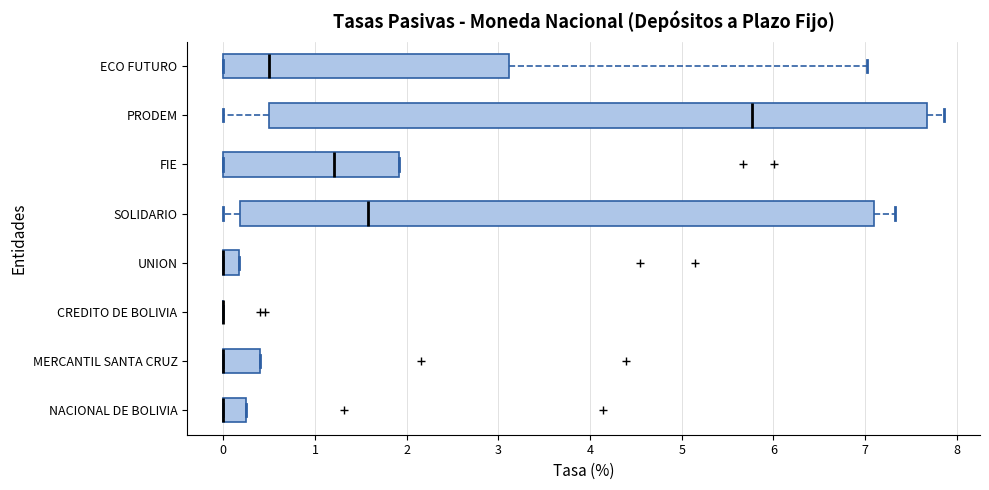

Which box is the widest, from its left edge to its right edge?

PRODEM